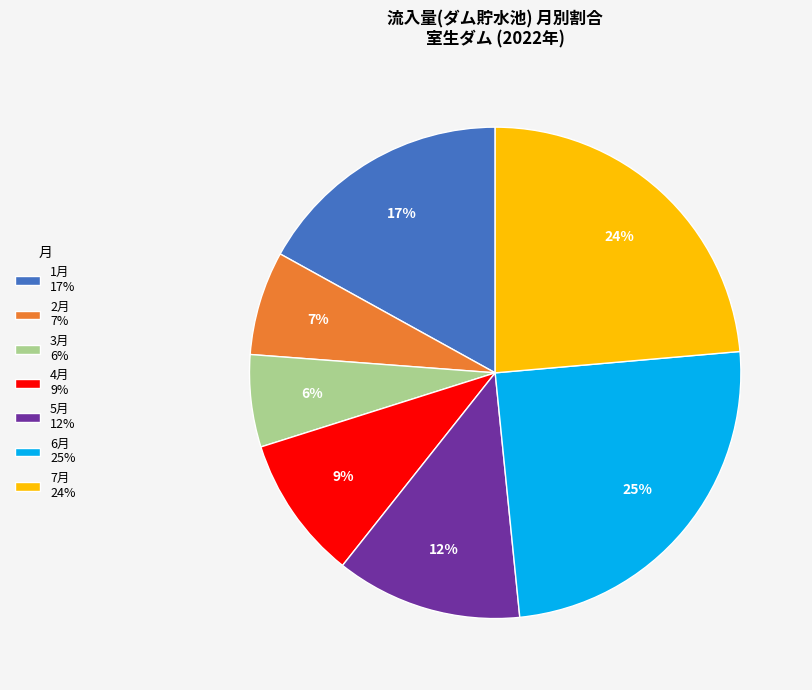

Which category has the biggest portion of the pie?

6月